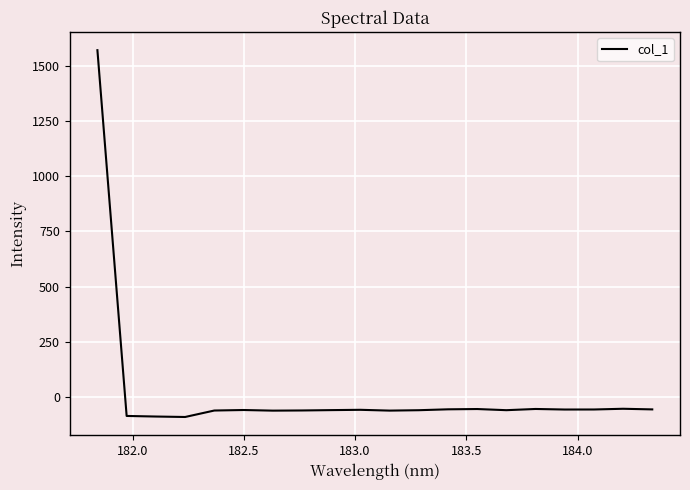

What is the smallest value displayed?

-91.3